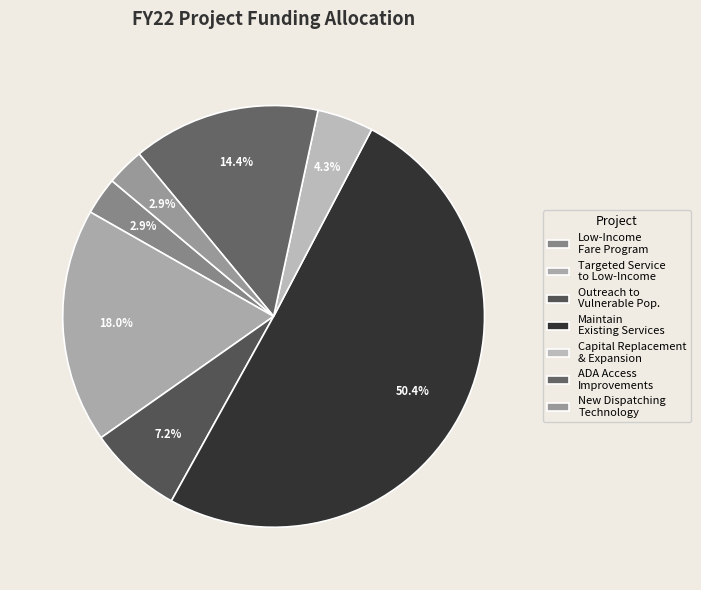

How many segments does this pie chart have?

7